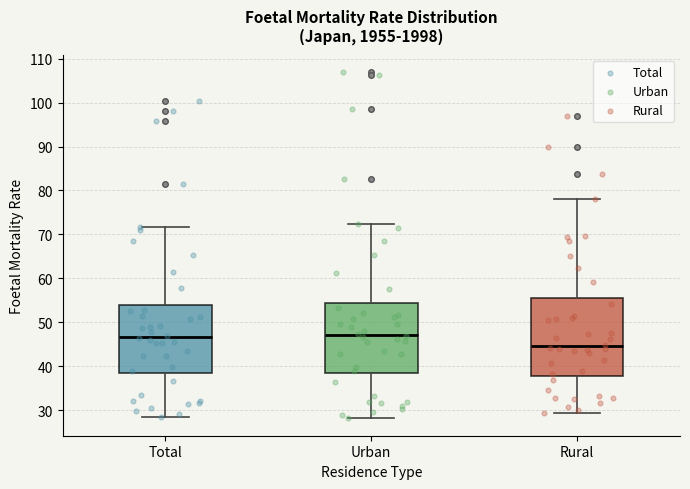

Where does the lower whisker of the box for Total end on the y-axis? The values are not printed on the chart, so give them approximately, as read against the axis.

28